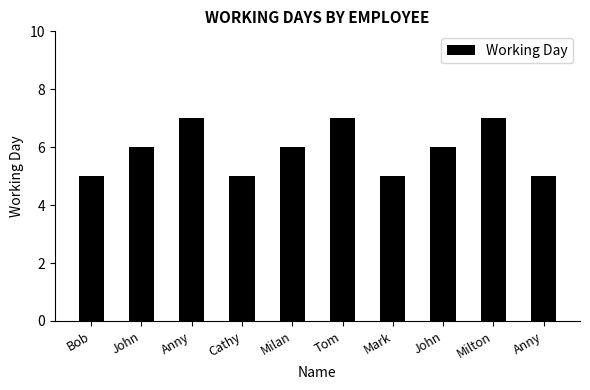

How many bars are there in total?

10